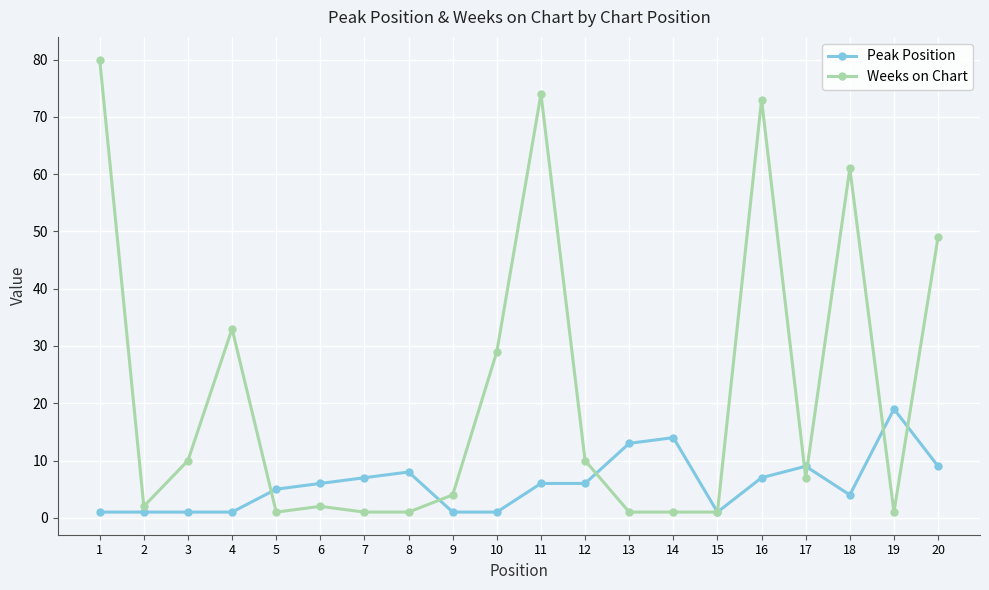

Which series changed the most between 6 and 19?

Peak Position